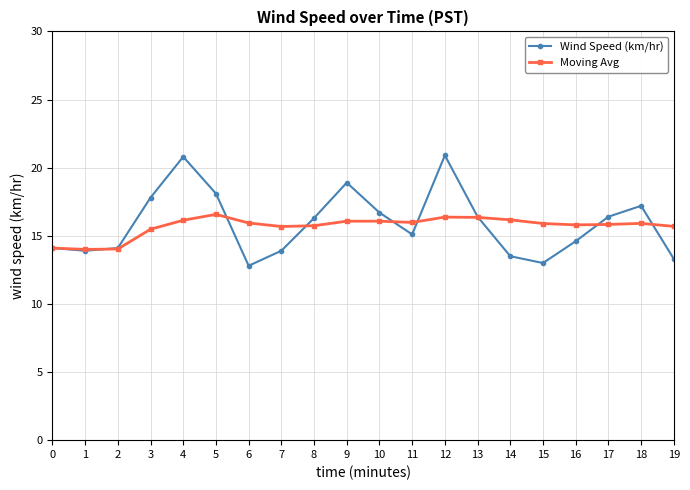

What is the spread (max minus min) of values at 4?

4.7